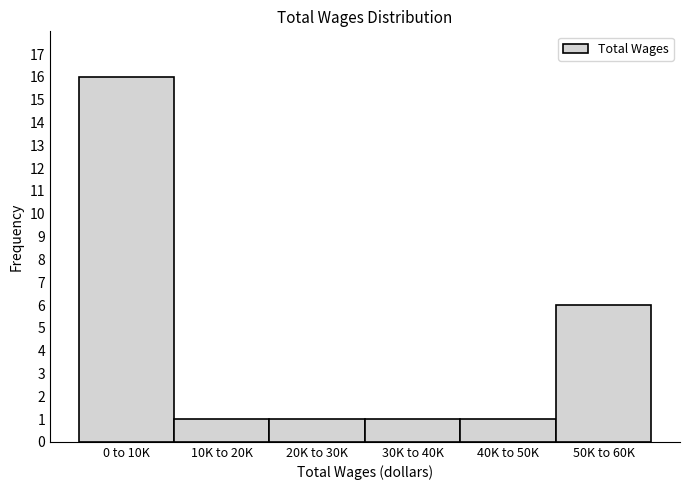

Reading right to left, list all the values displayed in this chart.

50K to 60K=6	40K to 50K=1	30K to 40K=1	20K to 30K=1	10K to 20K=1	0 to 10K=16